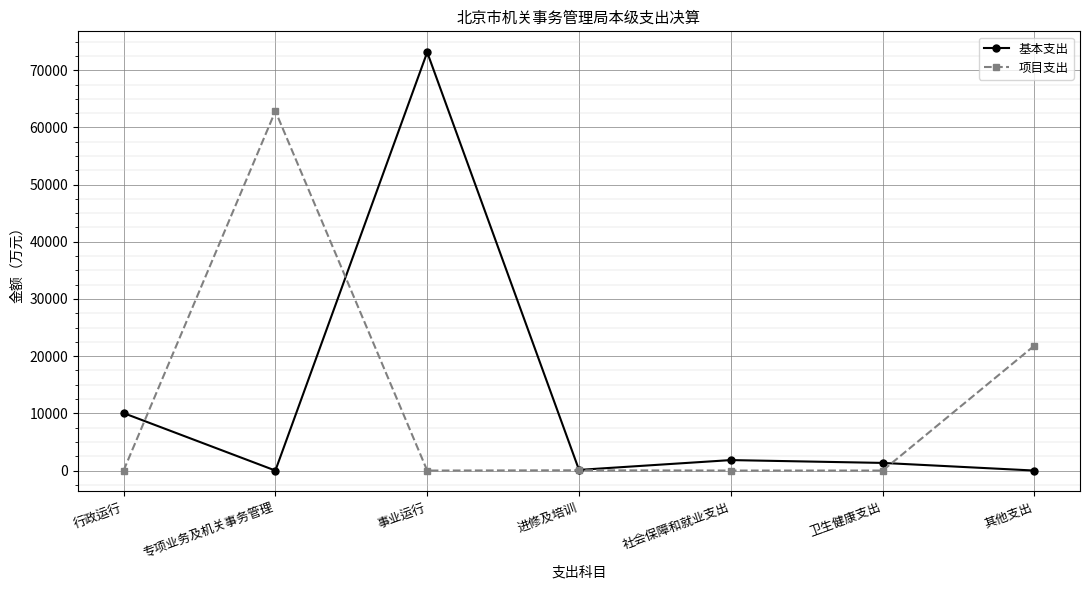

Count the number of categories in the chart.

7